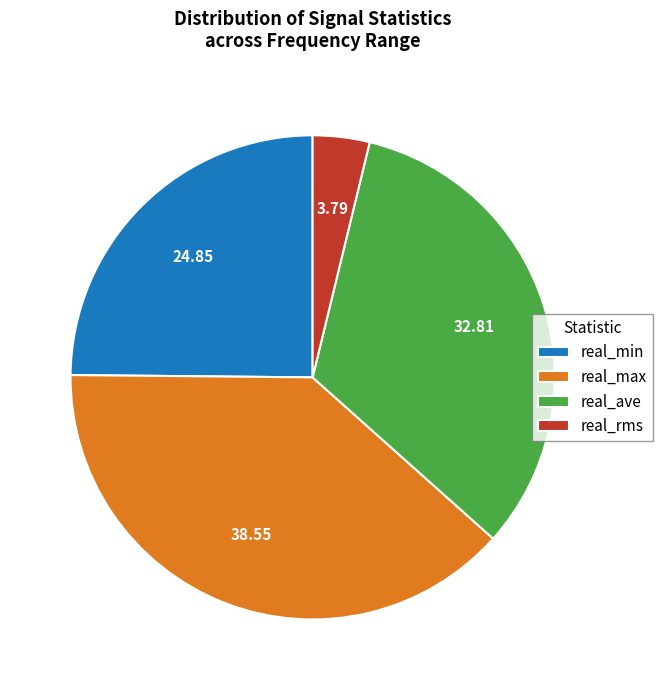

Which slice is the smallest?

real_rms